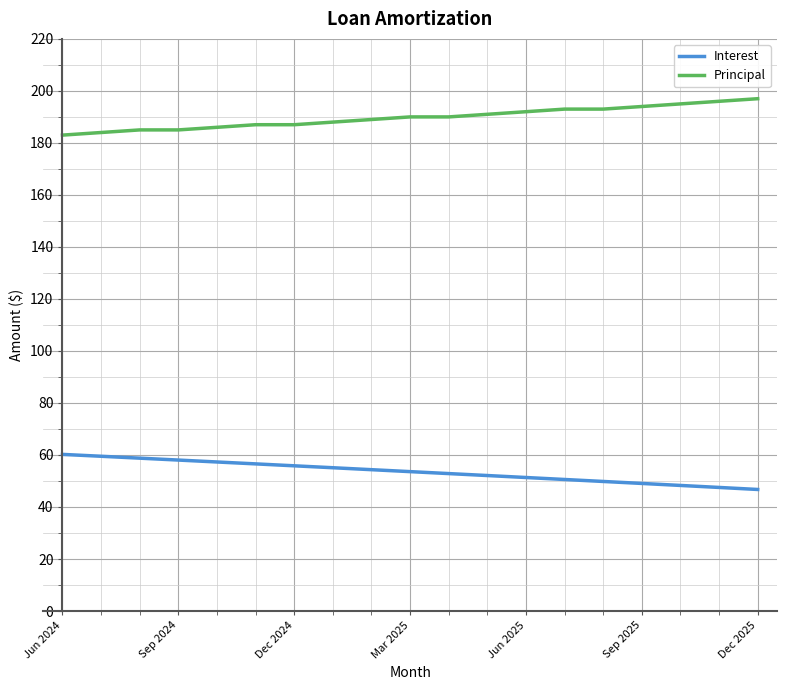

What is the greatest value displayed?

197.0